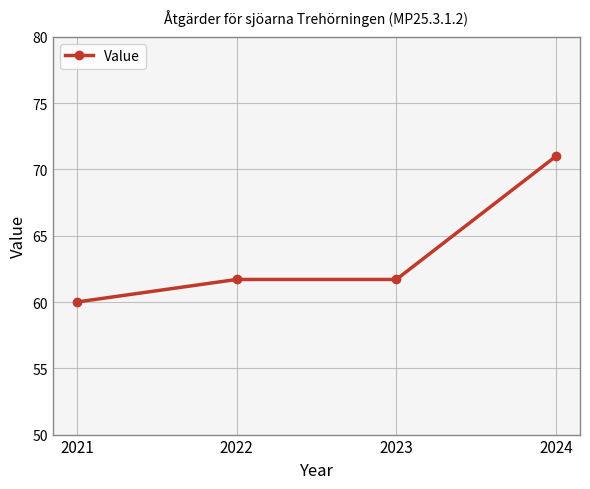

What is the approximate value at 2021?

60.0